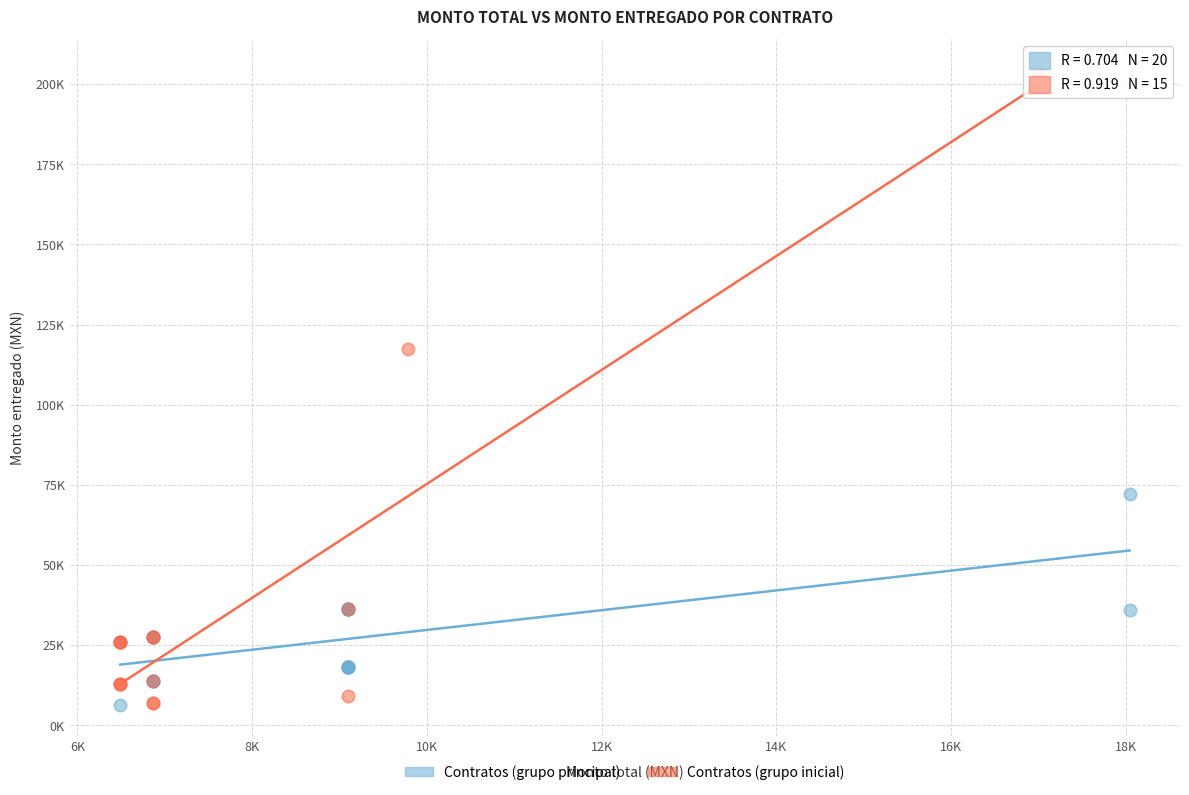

What are all the series names shown in the legend?

Contratos (grupo principal), Contratos (grupo inicial)